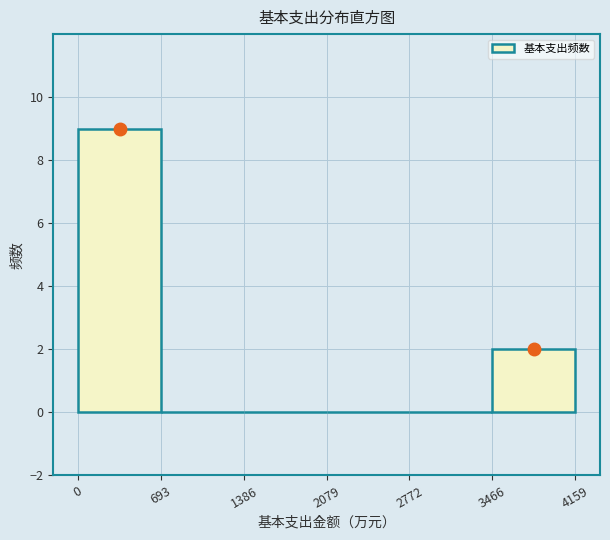

Reading left to right, list every bar in this chart as the range it spans on the x-axis followed by its height. Neither the bar edges nor the heights are printed on the chart, so give them approximately, as read against the axes.

0 to 700: 9
700 to 1400: 0
1400 to 2100: 0
2100 to 2800: 0
2800 to 3500: 0
3500 to 4200: 2